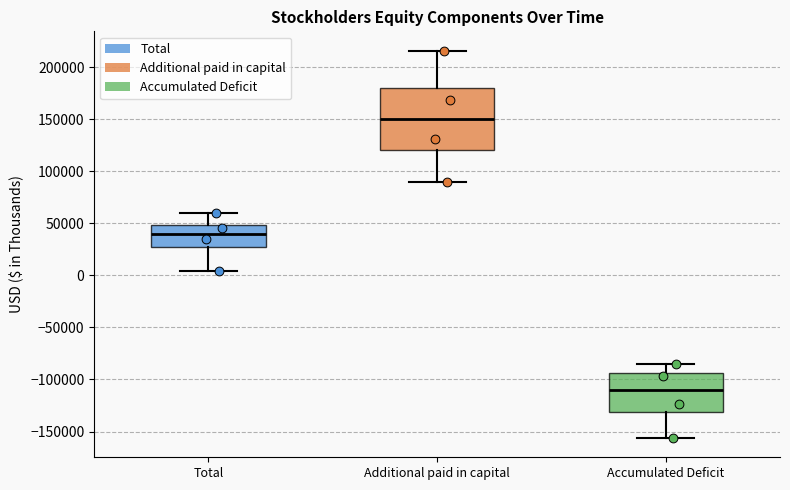

Where does the median line of the box for Additional paid in capital sit on the y-axis? The values are not printed on the chart, so give them approximately, as read against the axis.

150000